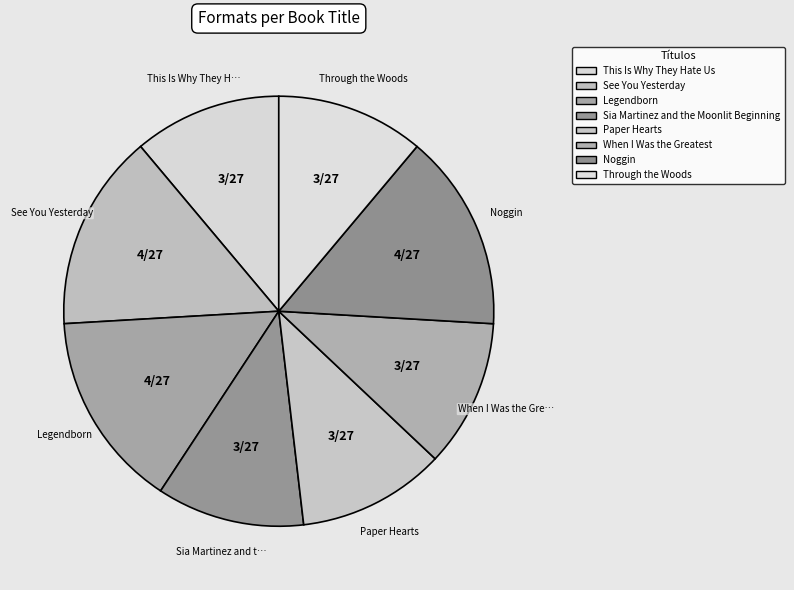

How many slices are in this pie chart?

8